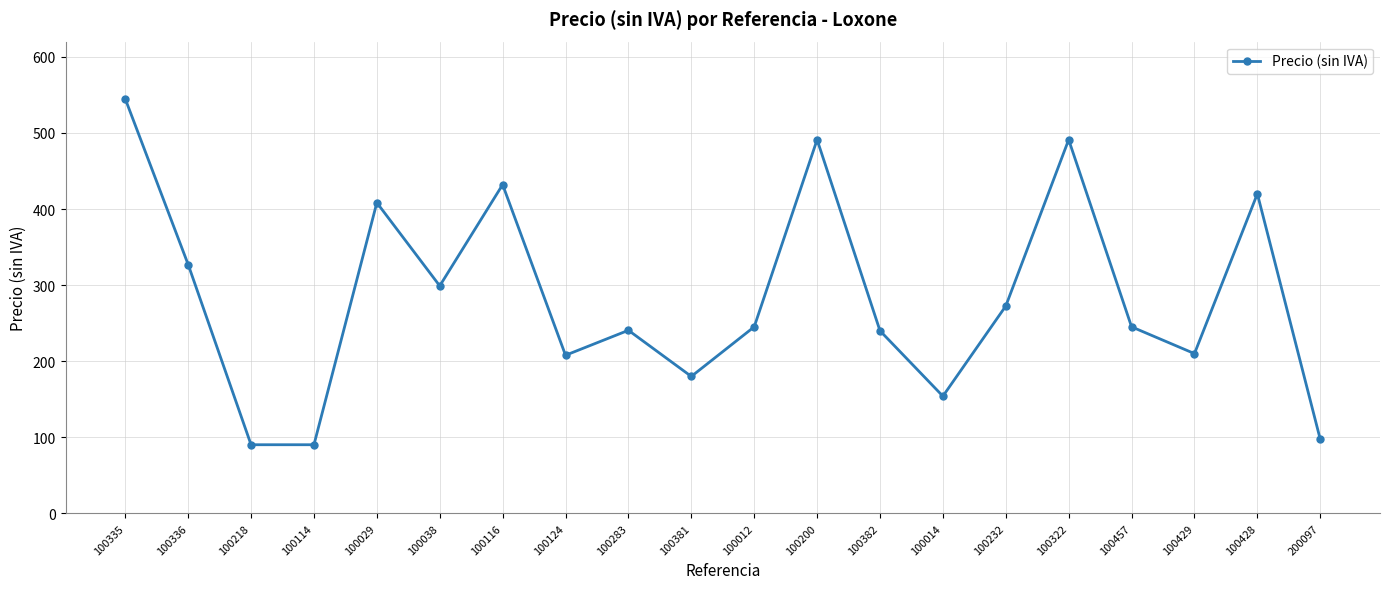

How many points are higher than both their immediate neighbors (excluding endpoints)?

6